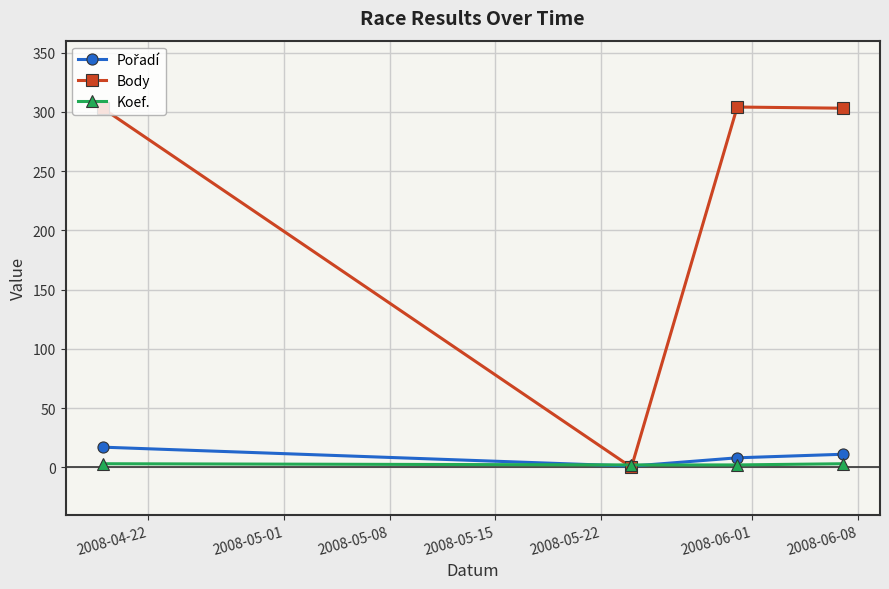

Which series has the largest total across all categories?

Body